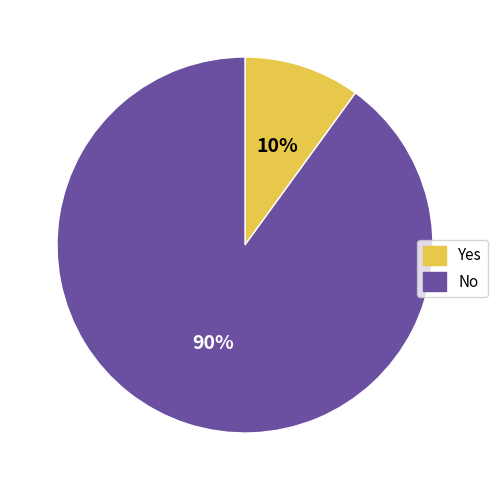

Is there a majority slice in this chart?

Yes